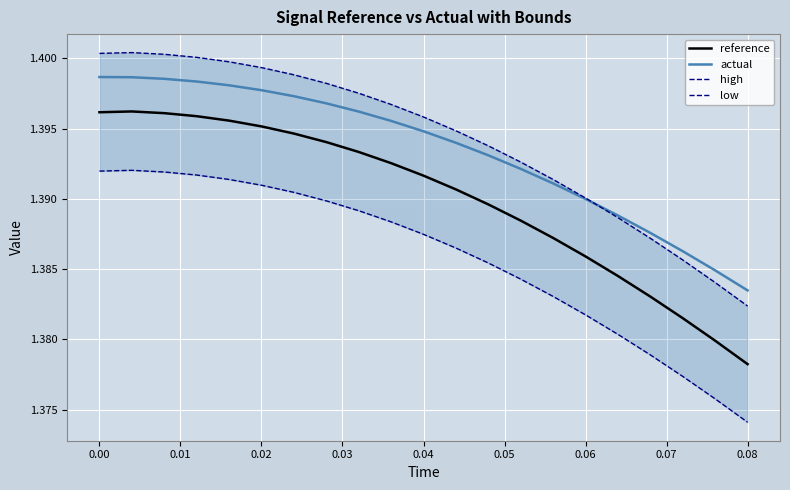

Where is actual nearest to the value 1?

0.08